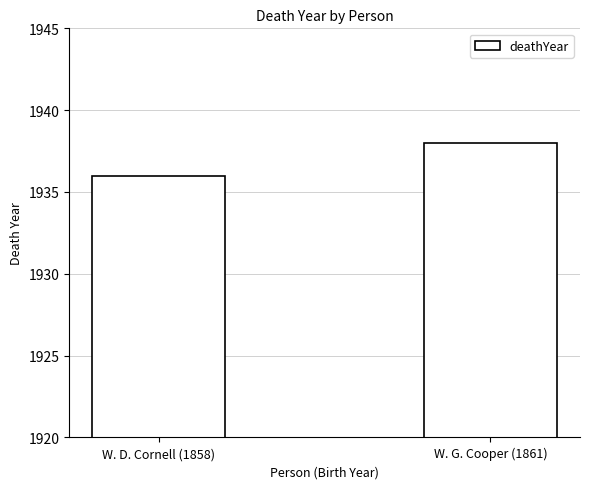

Which has a higher value, W. G. Cooper (1861) or W. D. Cornell (1858)?

W. G. Cooper (1861)